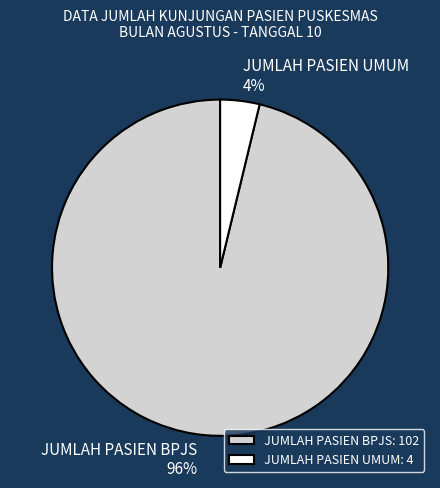

Which slice is the largest?

JUMLAH PASIEN BPJS